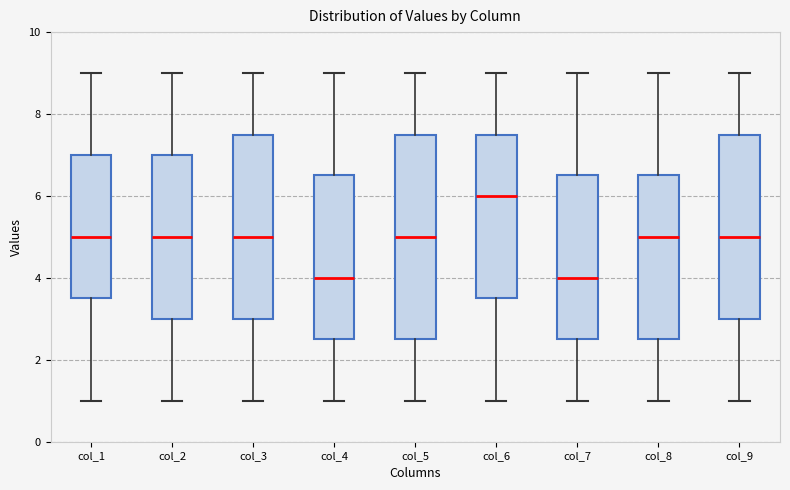

Reading left to right, transcribe this box plot: for each box, give where its median line is, the range the box spans, and where its two whiskers end, as read against the y-axis. The values are not printed on the chart, so give them approximately, as read against the axis.

col_1: median 5.0, box 3.6 to 7.0, whiskers 1.0 to 9.0
col_2: median 5.0, box 3.0 to 7.0, whiskers 1.0 to 9.0
col_3: median 5.0, box 3.0 to 7.6, whiskers 1.0 to 9.0
col_4: median 4.0, box 2.6 to 6.6, whiskers 1.0 to 9.0
col_5: median 5.0, box 2.6 to 7.6, whiskers 1.0 to 9.0
col_6: median 6.0, box 3.6 to 7.6, whiskers 1.0 to 9.0
col_7: median 4.0, box 2.6 to 6.6, whiskers 1.0 to 9.0
col_8: median 5.0, box 2.6 to 6.6, whiskers 1.0 to 9.0
col_9: median 5.0, box 3.0 to 7.6, whiskers 1.0 to 9.0